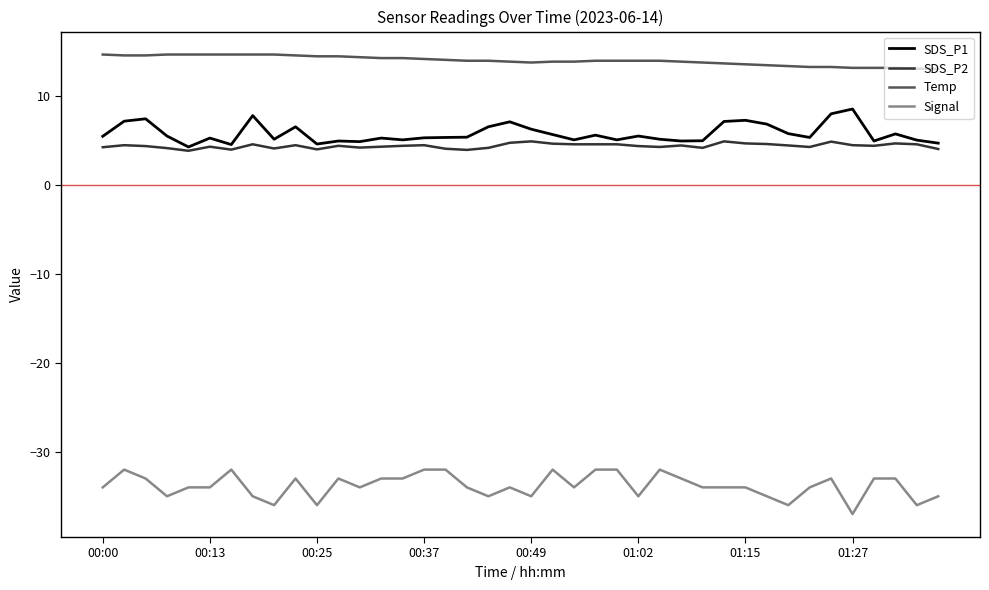

Which series has the largest total across all categories?

Temp